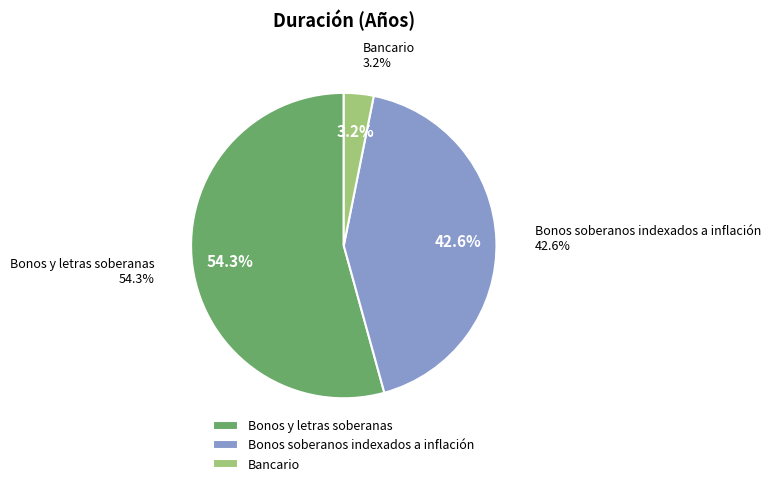

To the nearest percent, what portion does Bonos y letras soberanas represent?

54%